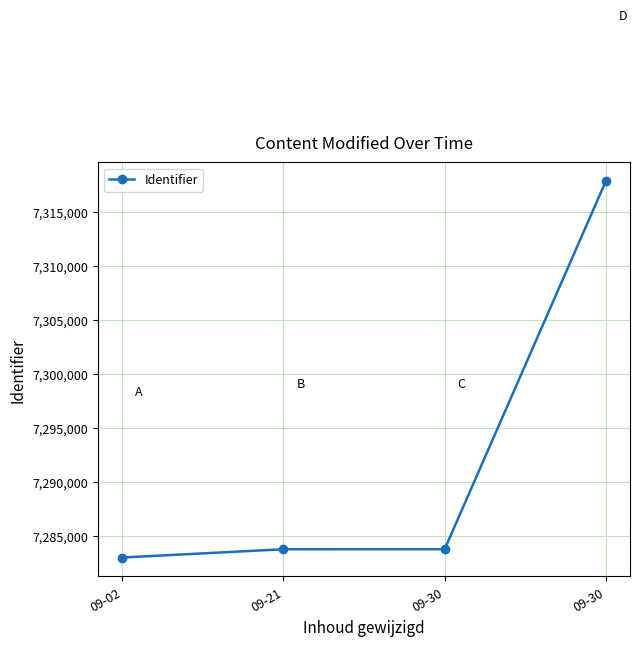

List the labels in order of value, smallest first.

09-02, 09-21, 09-30, 09-30